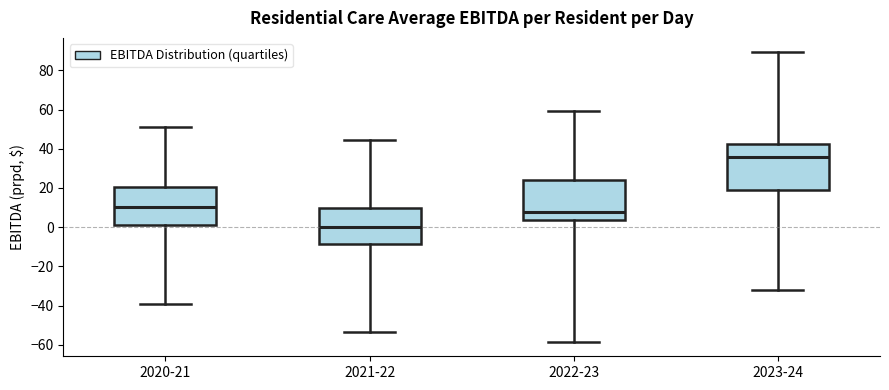

Comparing the boxes themselves (not the whiskers), which one is the tallest?

2023-24